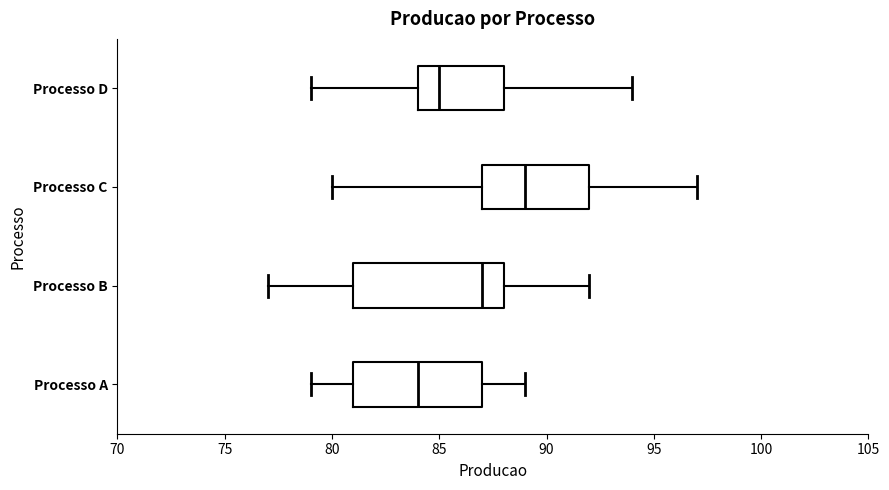

Which box's median line is the furthest to the left?

Processo A